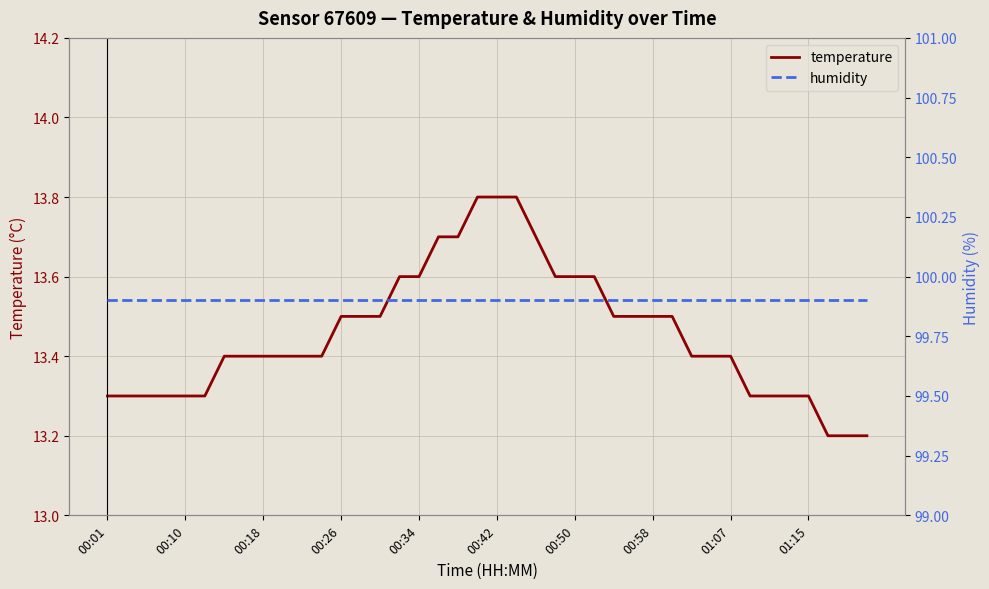

Reading right to left, transcribe all the data shown in this chart.

temperature: 13.2	13.2	13.2	13.3	13.3	13.3	13.3	13.4	13.4	13.4	13.5	13.5	13.5	13.5	13.6	13.6	13.6	13.7	13.8	13.8	13.8	13.7	13.7	13.6	13.6	13.5	13.5	13.5	13.4	13.4	13.4	13.4	13.4	13.4	13.3	13.3	13.3	13.3	13.3	13.3
humidity: 99.9	99.9	99.9	99.9	99.9	99.9	99.9	99.9	99.9	99.9	99.9	99.9	99.9	99.9	99.9	99.9	99.9	99.9	99.9	99.9	99.9	99.9	99.9	99.9	99.9	99.9	99.9	99.9	99.9	99.9	99.9	99.9	99.9	99.9	99.9	99.9	99.9	99.9	99.9	99.9